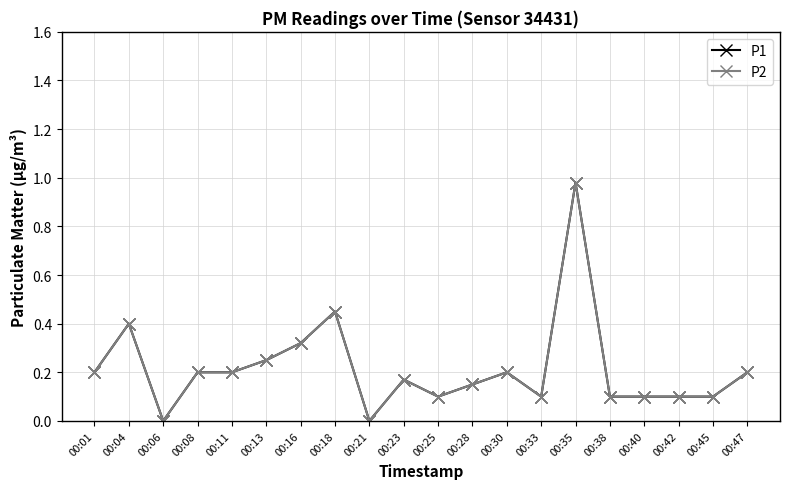

True or false: P2 and P1 cross at least once.

False